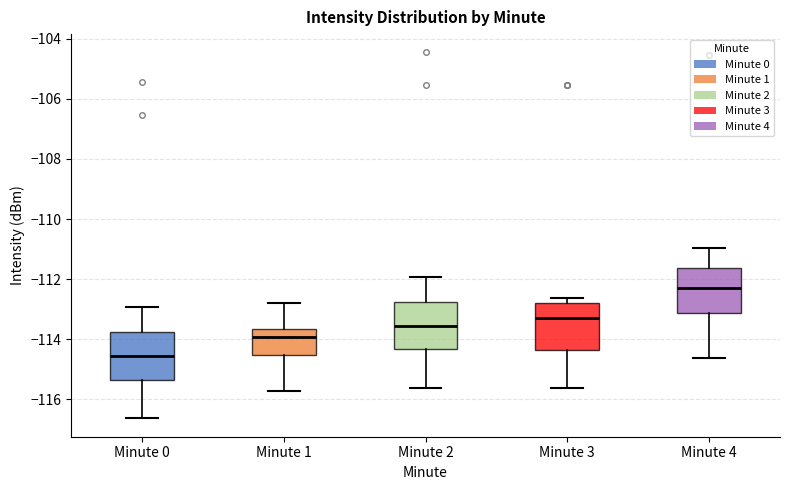

Where does the median line of the box for Minute 1 sit on the y-axis? The values are not printed on the chart, so give them approximately, as read against the axis.

-114.0